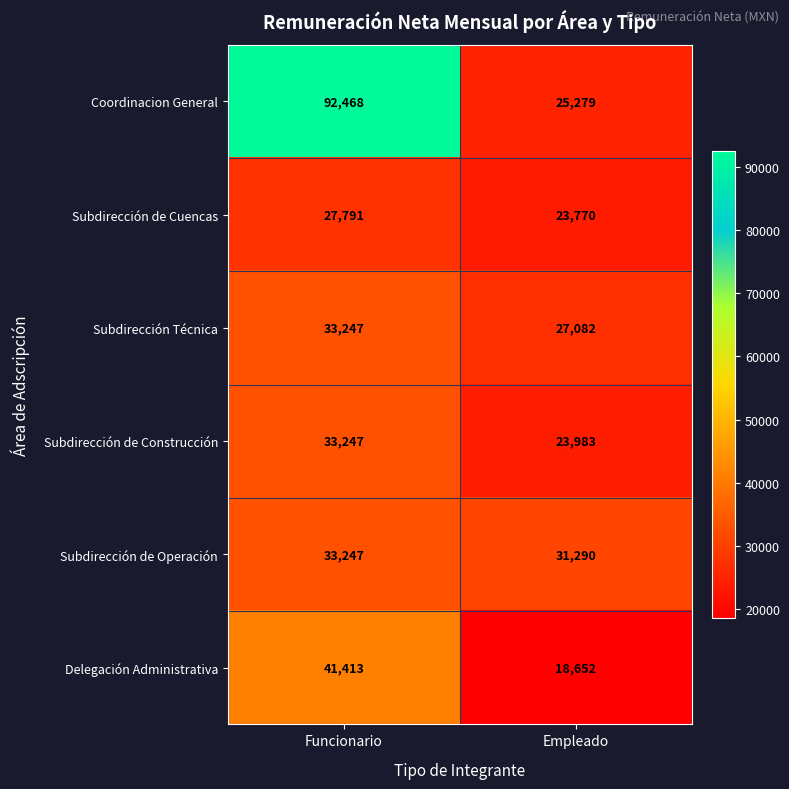

Reading right to left, list all the values displayed in this chart.

Coordinacion General: 25279	92468
Subdirección de Cuencas: 23770	27791
Subdirección Técnica: 27082	33247
Subdirección de Construcción: 23983	33247
Subdirección de Operación: 31290	33247
Delegación Administrativa: 18652	41413